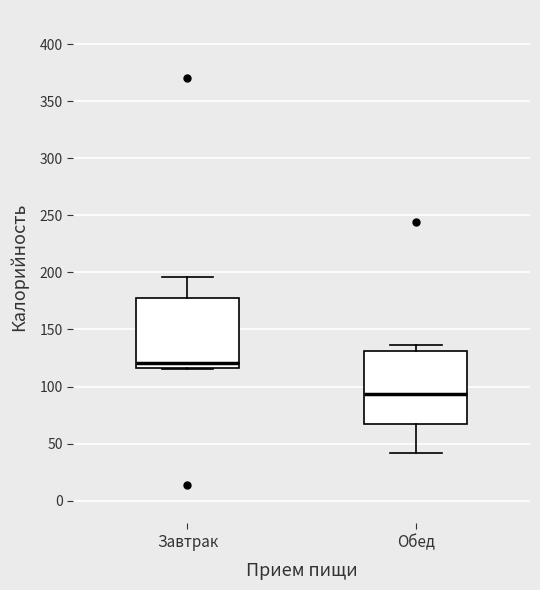

Reading left to right, transcribe this box plot: for each box, give where its median line is, the range the box spans, and where its two whiskers end, as read against the y-axis. The values are not printed on the chart, so give them approximately, as read against the axis.

Завтрак: median 120, box 115 to 180, whiskers 115 to 195
Обед: median 95, box 70 to 130, whiskers 40 to 135